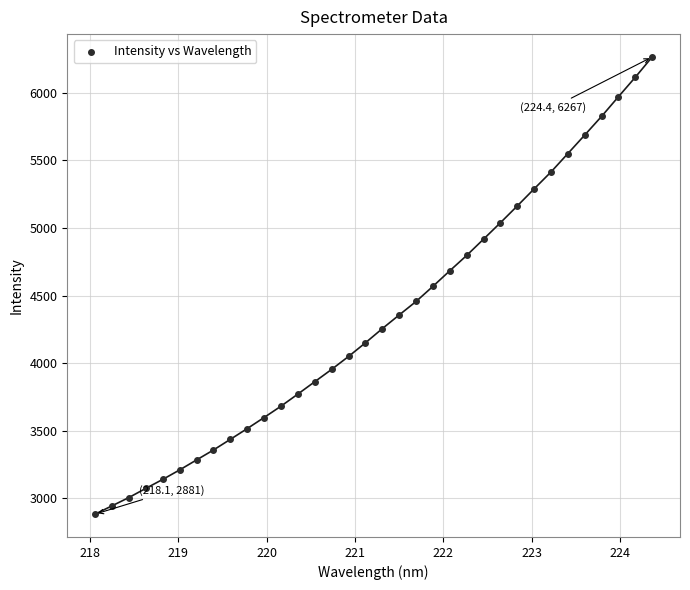

What is the range of Y values (max minus min)?

3385.1